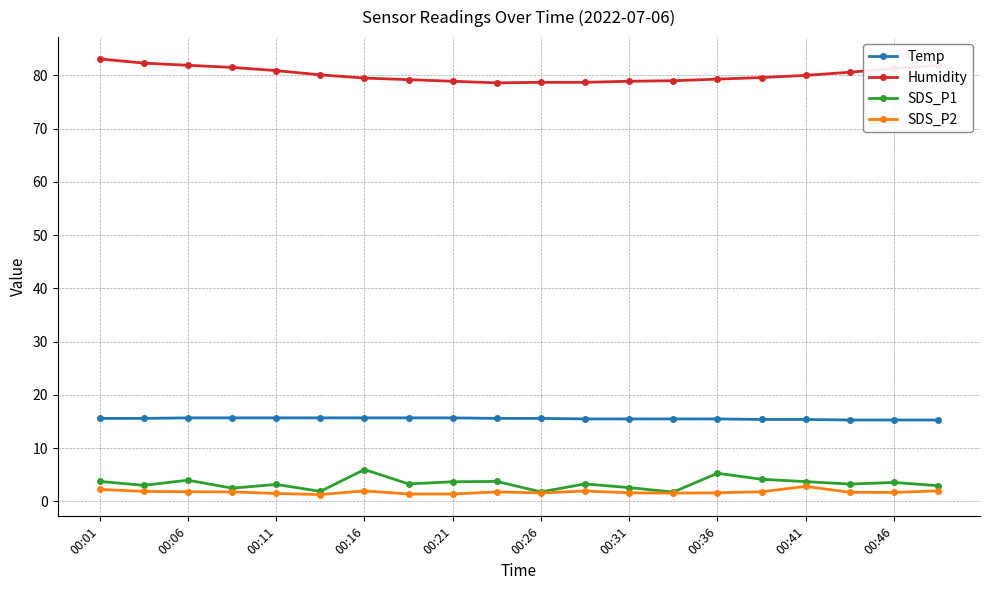

At how many categories does at least one series exceed 14?

20